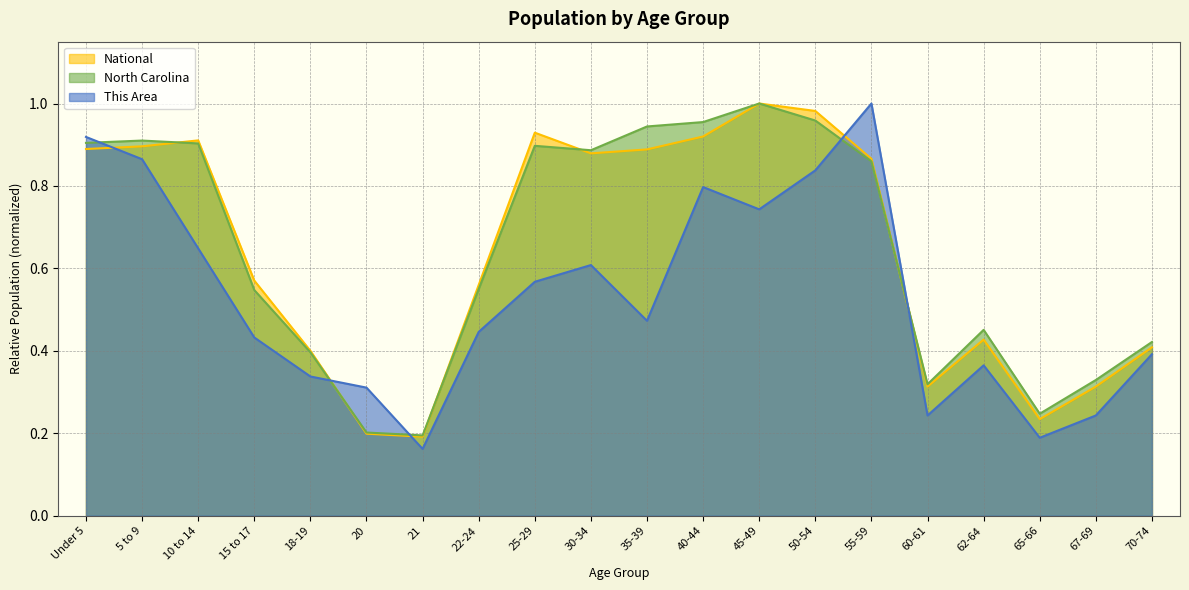

Where do North Carolina and National first cross each other?

5 to 9 and 10 to 14